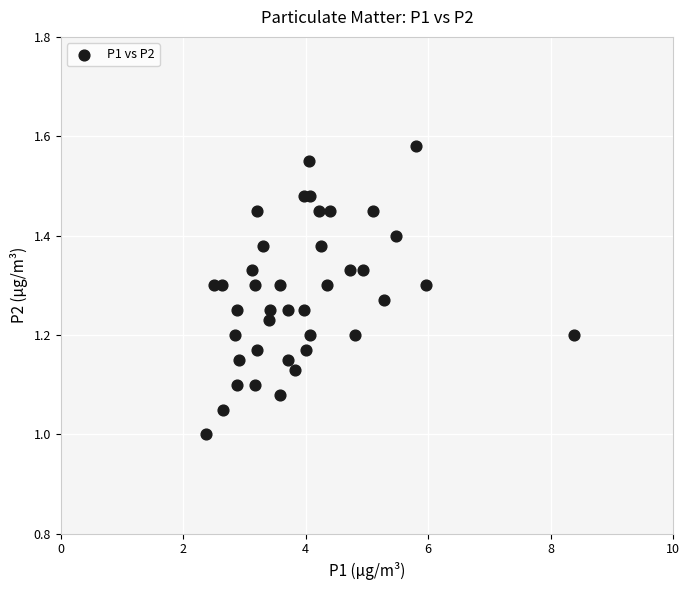

What is the range of Y values (max minus min)?

0.6